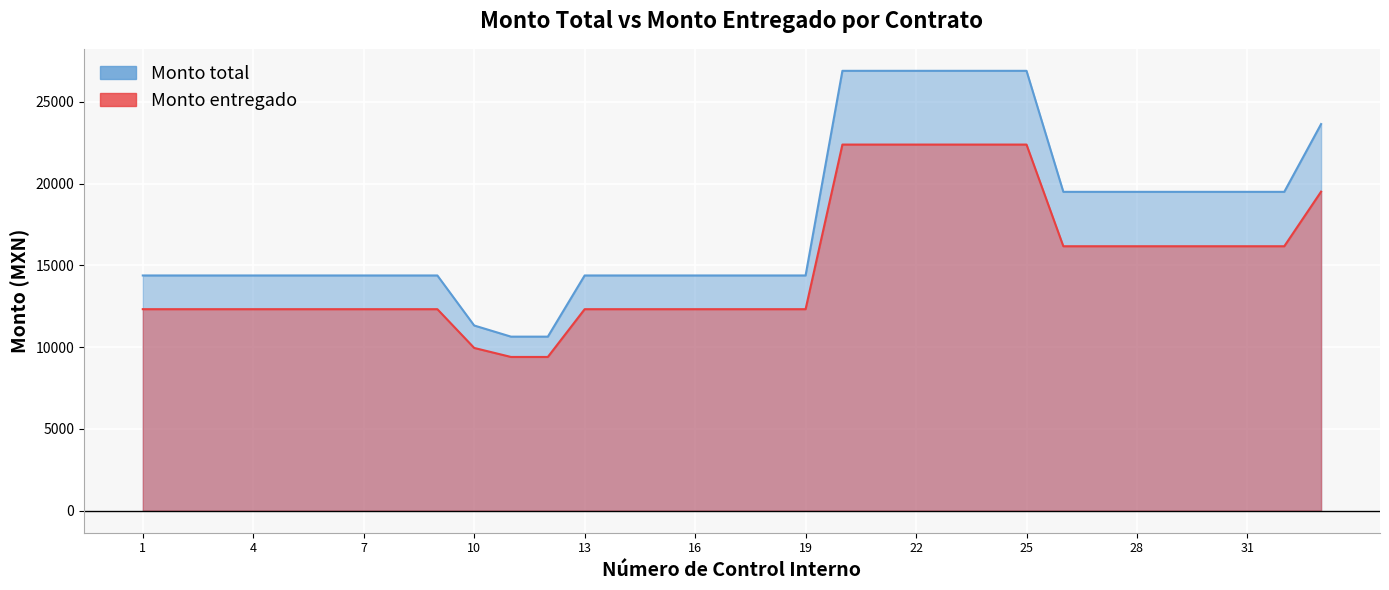

What is the sum of the Monto entregado values at 25 and 33?

41901.6